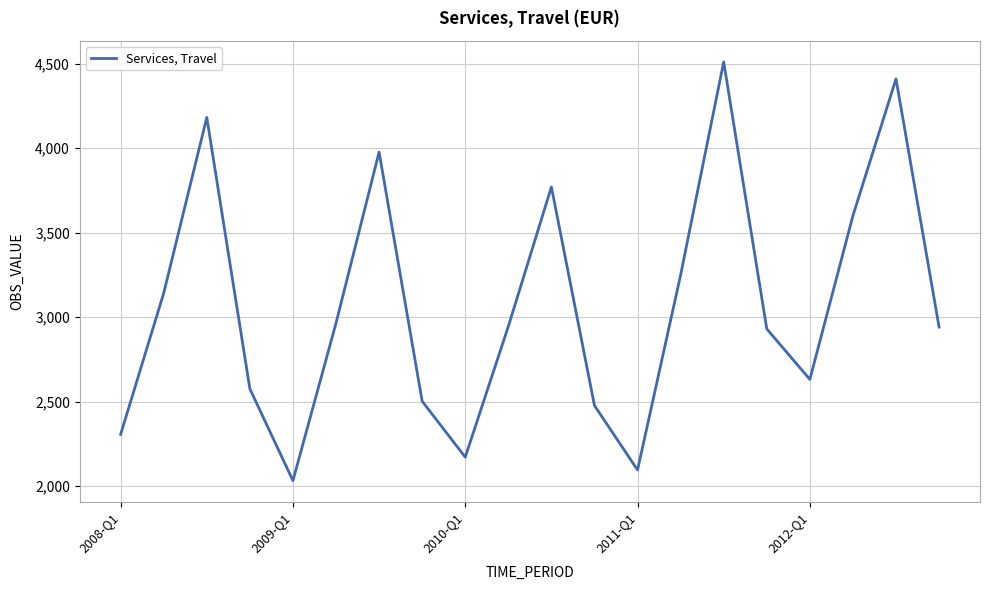

What is the smallest value displayed?

2032.7